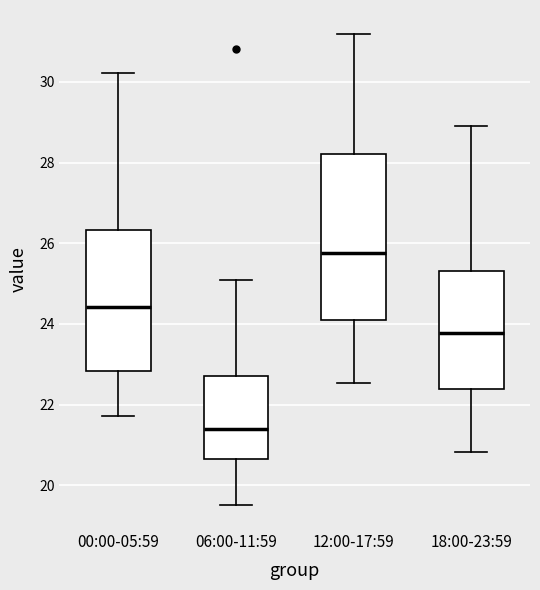

Which box's median line is the highest?

12:00-17:59